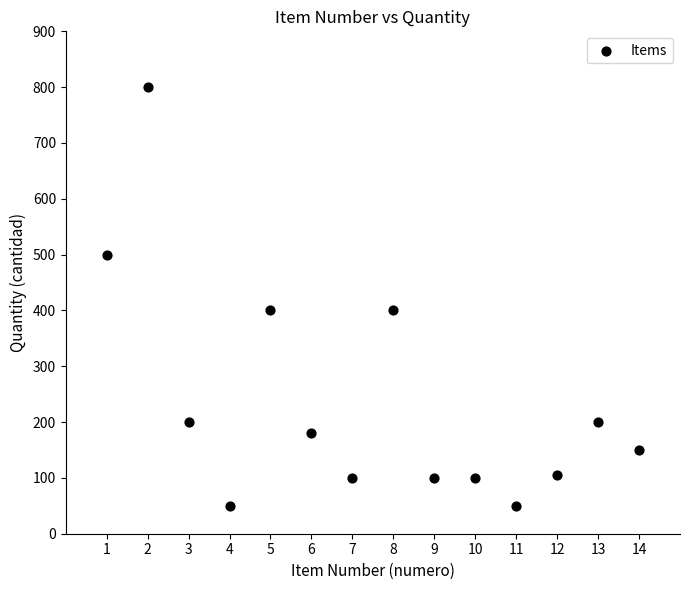

What is the range of Y values (max minus min)?

750